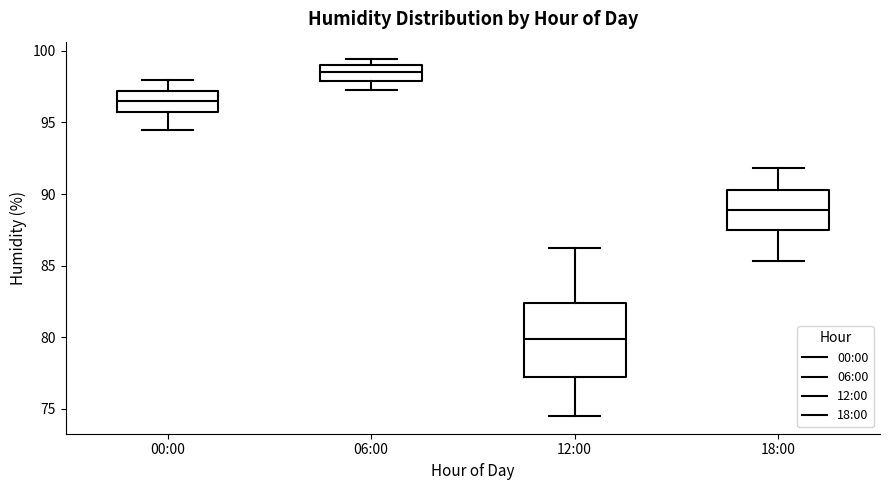

Comparing the boxes themselves (not the whiskers), which one is the tallest?

12:00